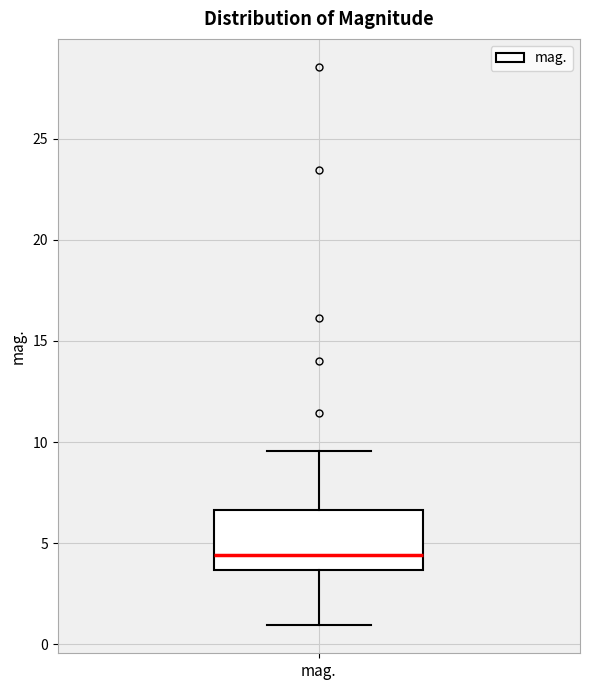

Transcribe this box plot: give where the median line is, the range the box spans, and where the two whiskers end, as read against the y-axis. The values are not printed on the chart, so give them approximately, as read against the axis.

median 4.5, box 3.5 to 6.5, whiskers 1.0 to 9.5